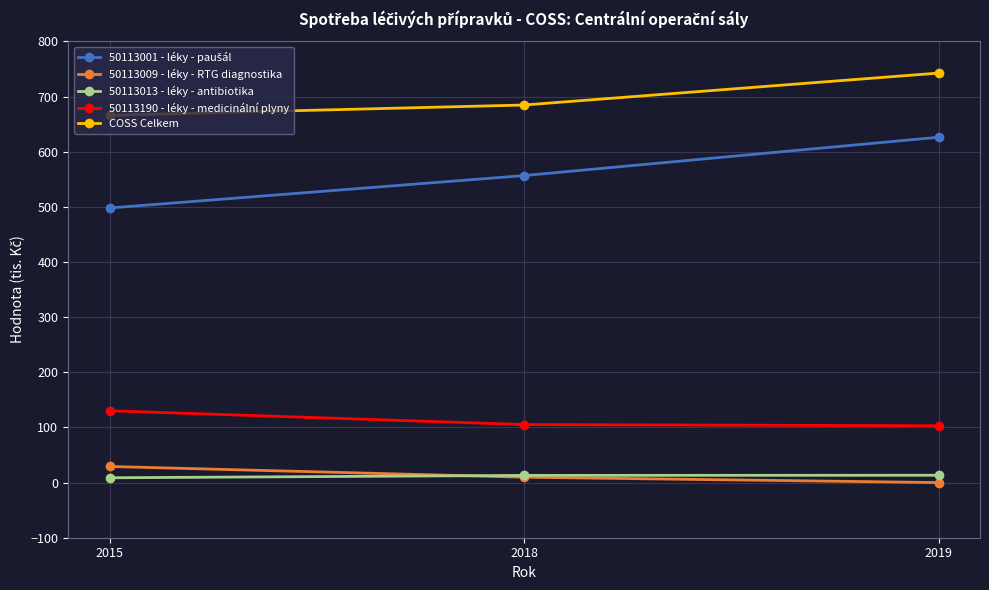

At which label is 50113190 - léky - medicinální plyny closest to 116?

2018